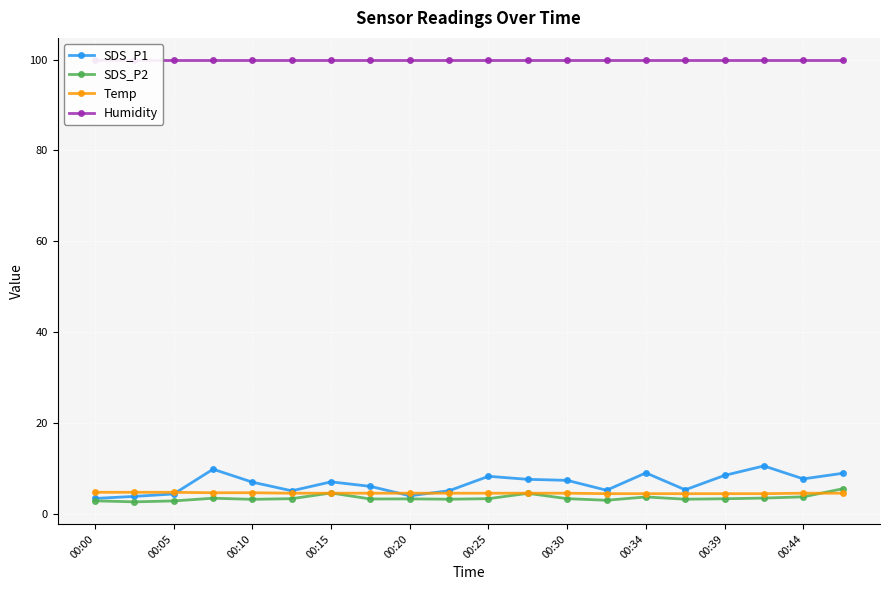

Rank the series by their maximum value, from highest to lowest.

Humidity, SDS_P1, SDS_P2, Temp